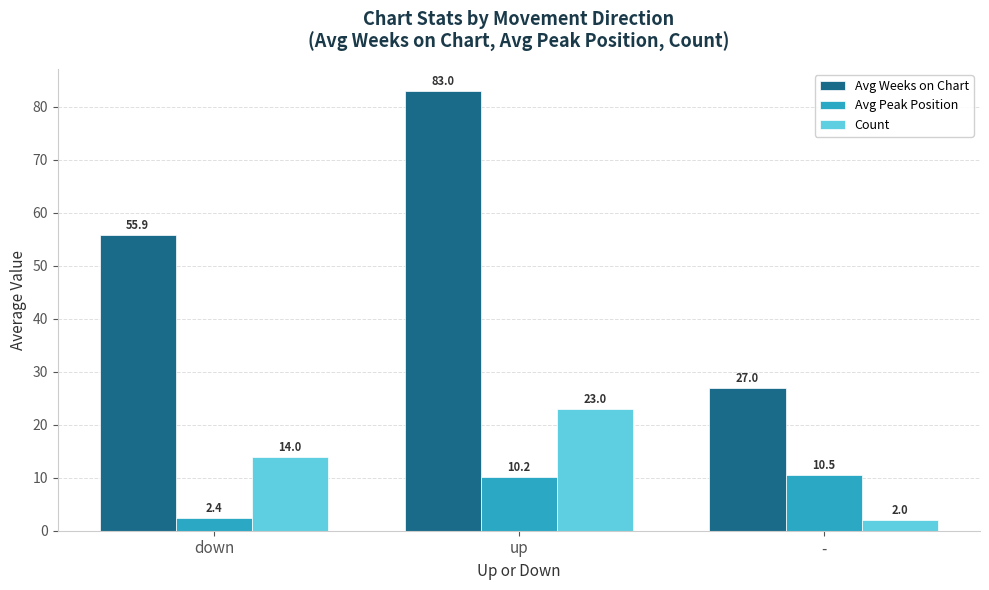

What is the difference between the highest and lowest values at down?

53.5